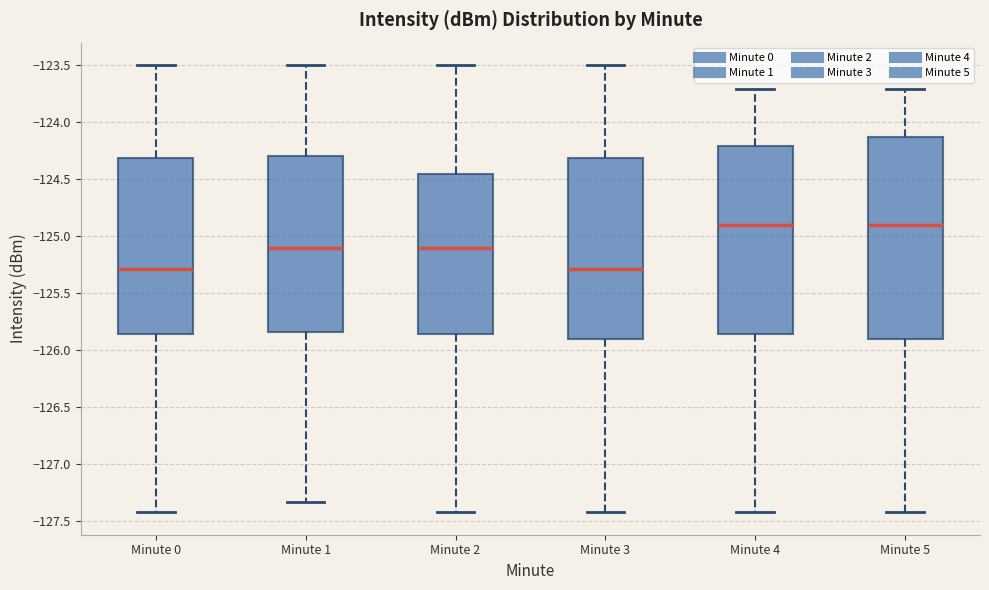

Reading left to right, transcribe this box plot: for each box, give where its median line is, the range the box spans, and where its two whiskers end, as read against the y-axis. The values are not printed on the chart, so give them approximately, as read against the axis.

Minute 0: median -125.30, box -125.85 to -124.30, whiskers -127.40 to -123.50
Minute 1: median -125.10, box -125.85 to -124.30, whiskers -127.35 to -123.50
Minute 2: median -125.10, box -125.85 to -124.45, whiskers -127.40 to -123.50
Minute 3: median -125.30, box -125.90 to -124.30, whiskers -127.40 to -123.50
Minute 4: median -124.90, box -125.85 to -124.20, whiskers -127.40 to -123.70
Minute 5: median -124.90, box -125.90 to -124.15, whiskers -127.40 to -123.70